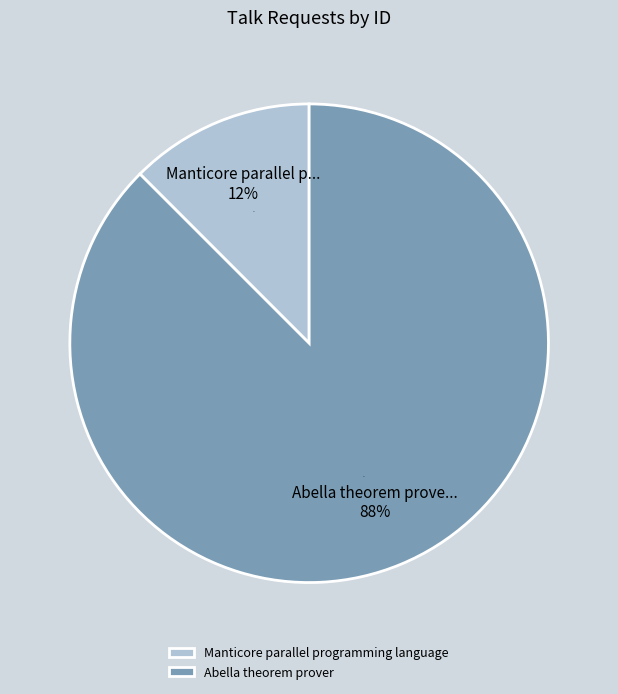

What is the ratio of the value at Manticore parallel programming language to the value at Abella theorem prover?

0.1